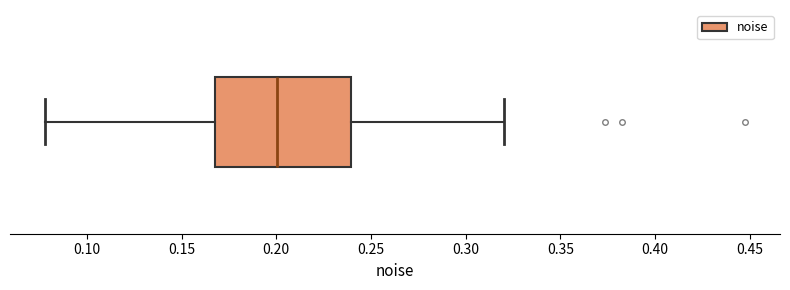

Where does the right whisker of the box end on the x-axis? The values are not printed on the chart, so give them approximately, as read against the axis.

0.32